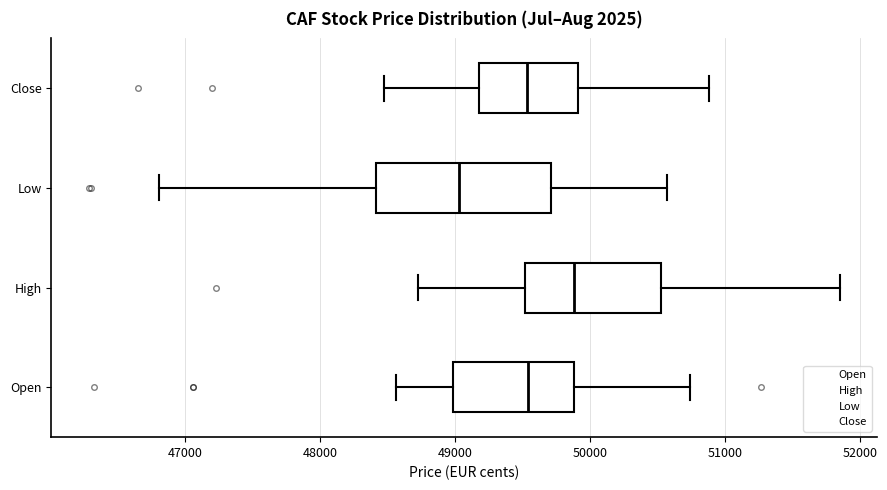

Comparing the boxes themselves (not the whiskers), which one is the widest?

Low